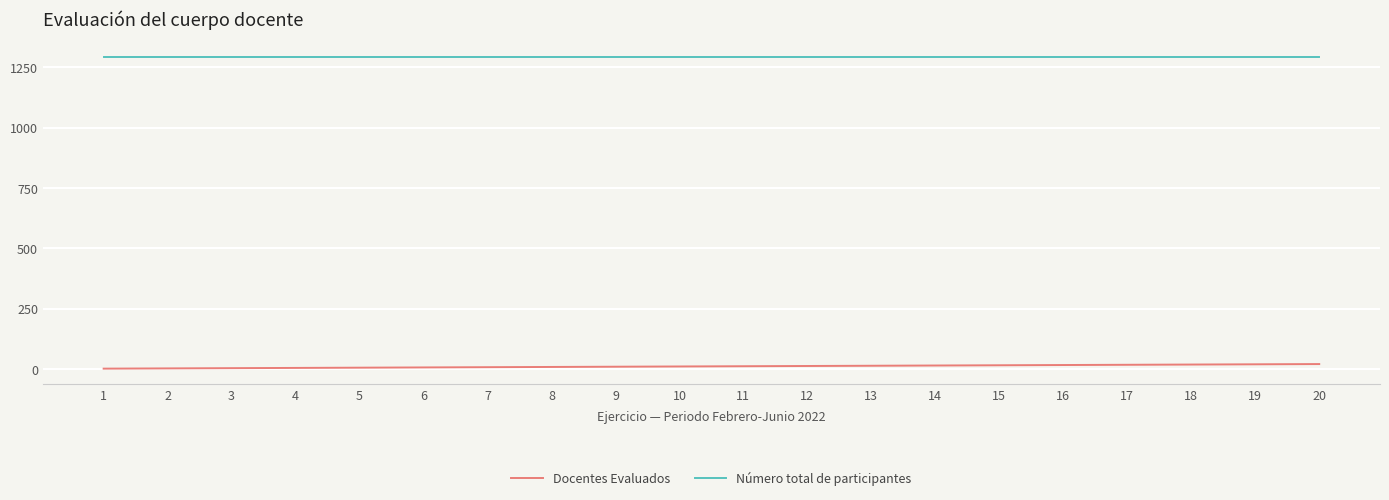

True or false: Número total de participantes and Docentes Evaluados intersect in this chart.

False